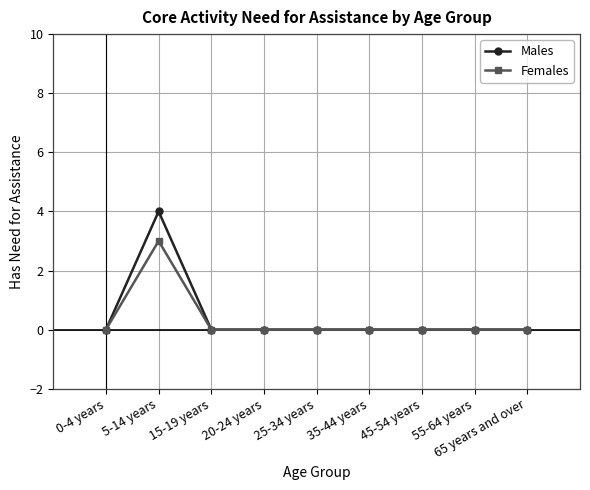

What is the maximum value shown in the chart?

4